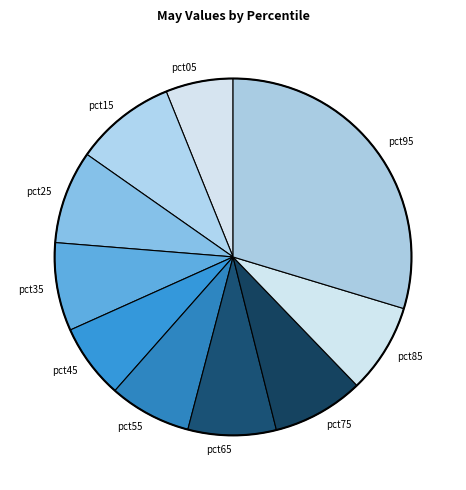

What is the smallest slice in the pie chart?

pct05